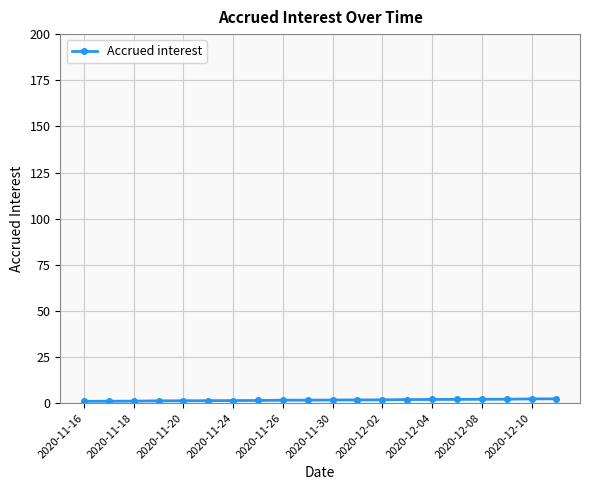

What is the sum of all values?

33.3